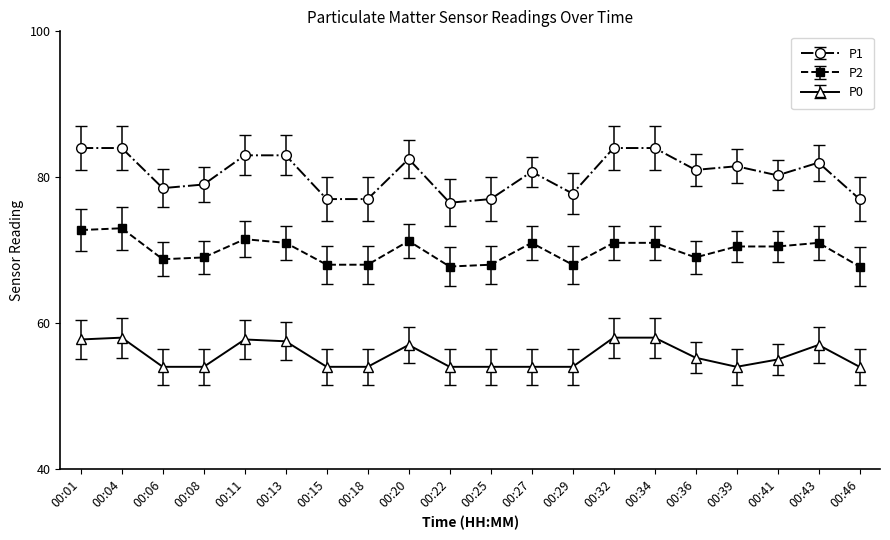

What is the difference between the highest and lowest values at 00:20?

25.5